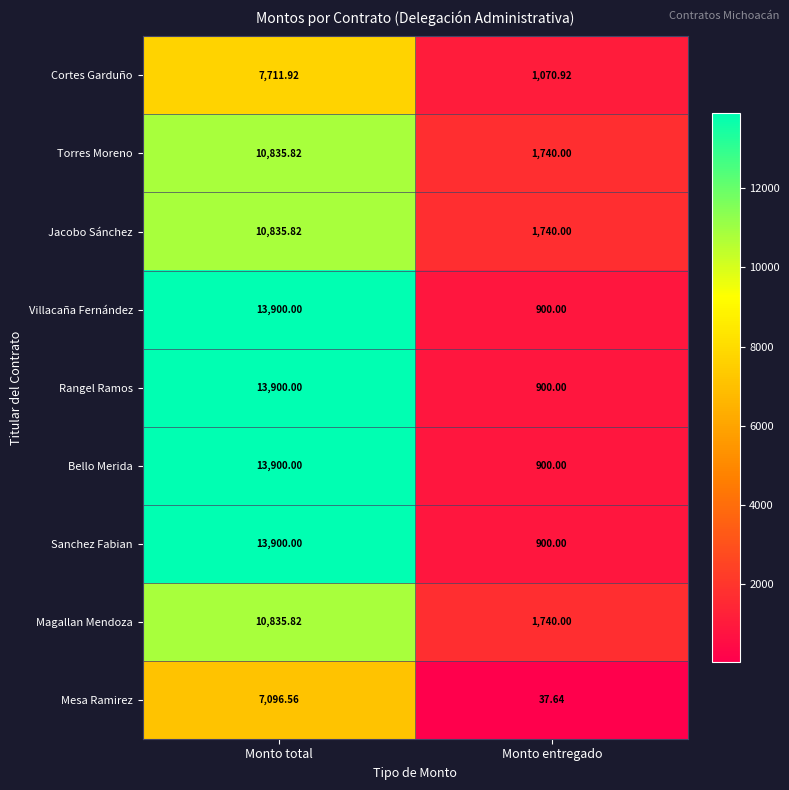

Is the value of Sanchez Fabian at Monto total greater than the value of Villacaña Fernández at Monto entregado?

Yes